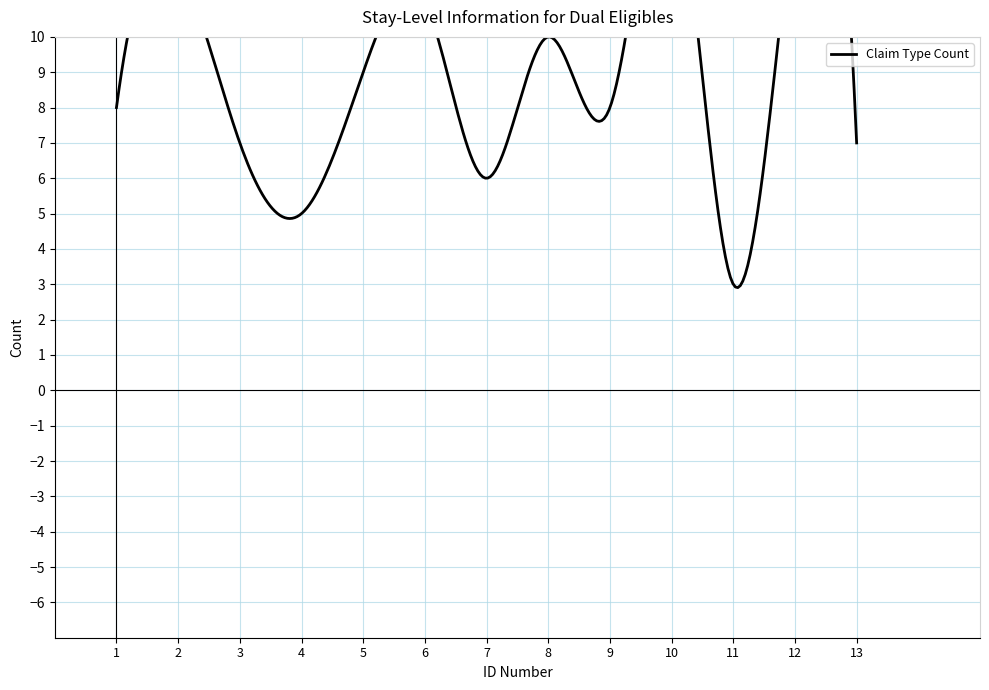

What is the value of the 9th point from the left?

8